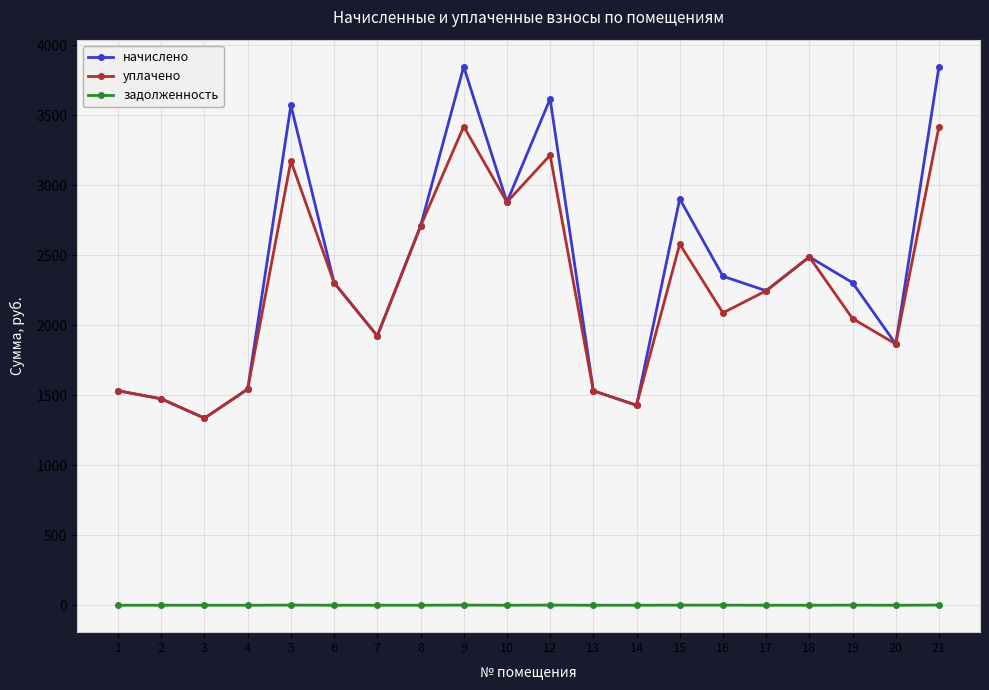

What is the value of the начислено point at the 13th from the left?

1428.5